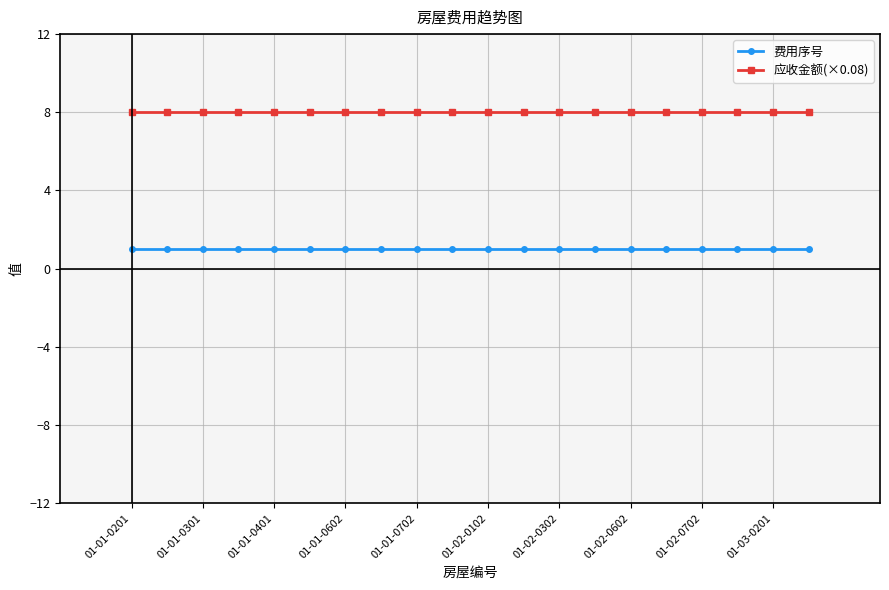

Rank the series by their average value, from highest to lowest.

应收金额(×0.08), 费用序号